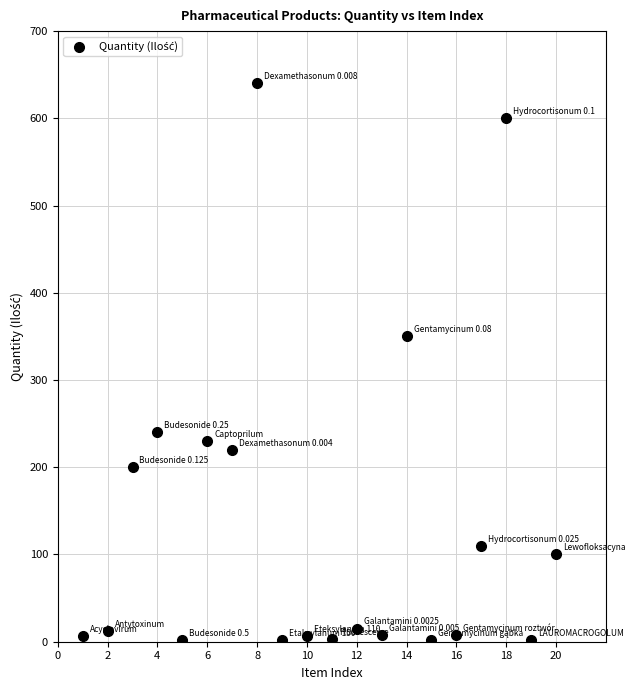

What is the range of Y values (max minus min)?

638